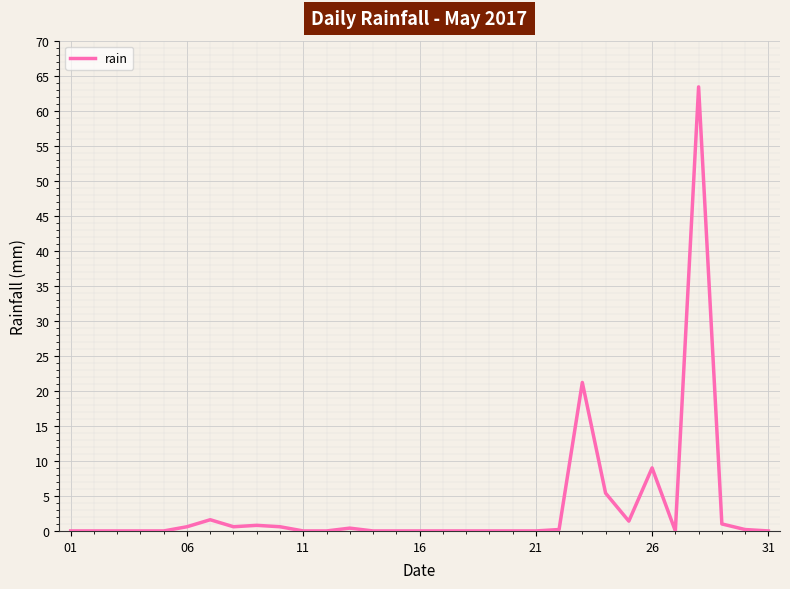

What is the difference between the maximum and minimum values?

63.4